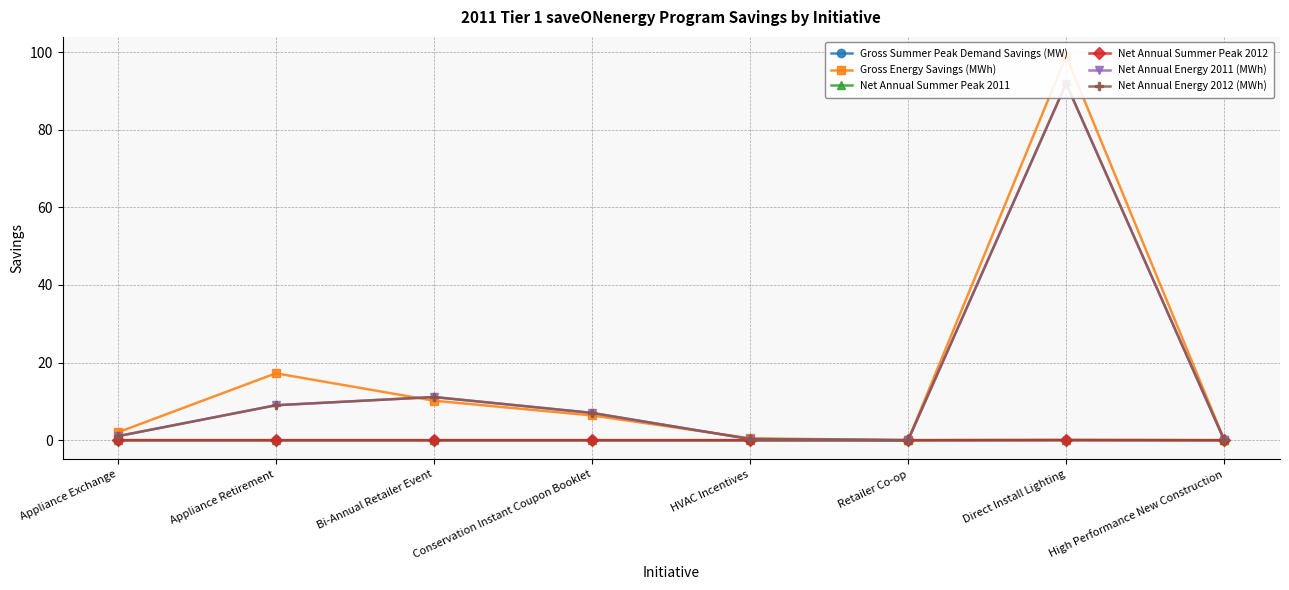

What is the difference between the highest and lowest values at Appliance Retirement?

17.2